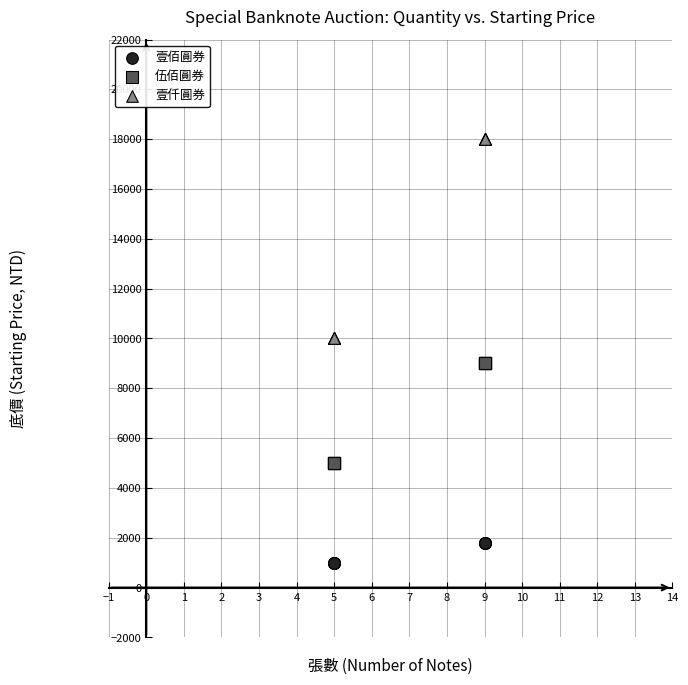

What are all the series names shown in the legend?

壹佰圓券, 伍佰圓券, 壹仟圓券